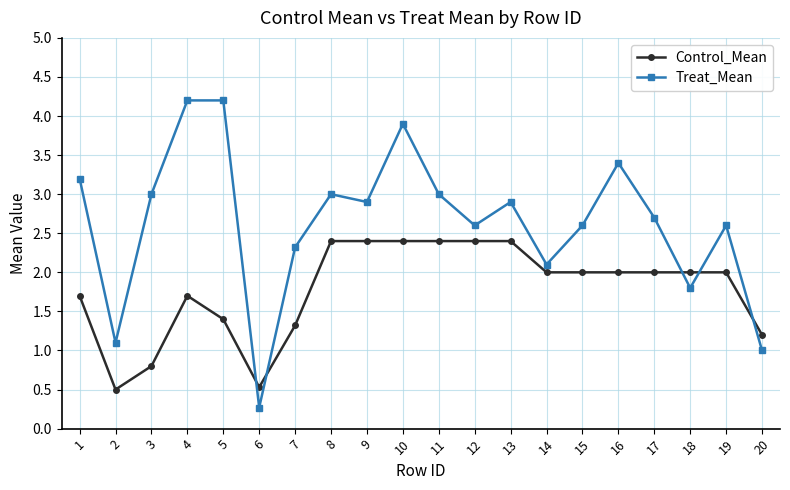

How many intersections are there between Treat_Mean and Control_Mean?

5